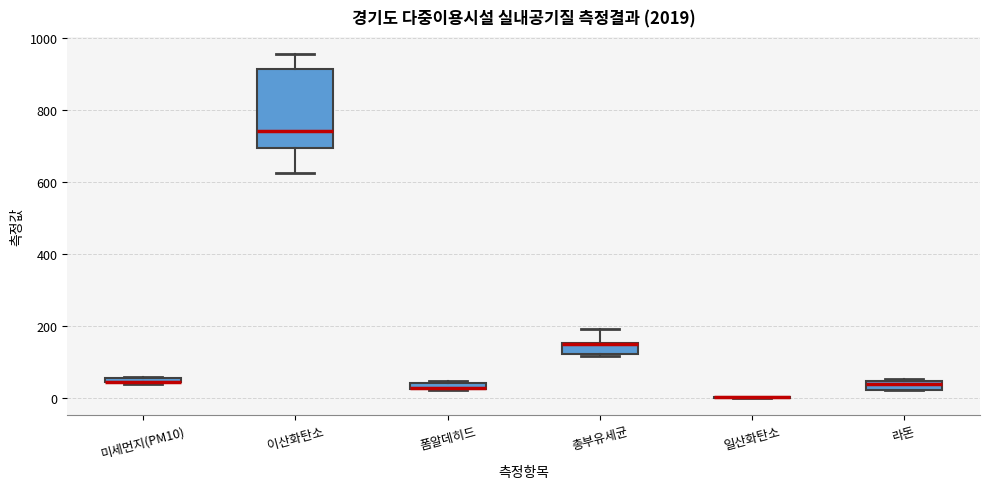

Comparing the boxes themselves (not the whiskers), which one is the tallest?

이산화탄소